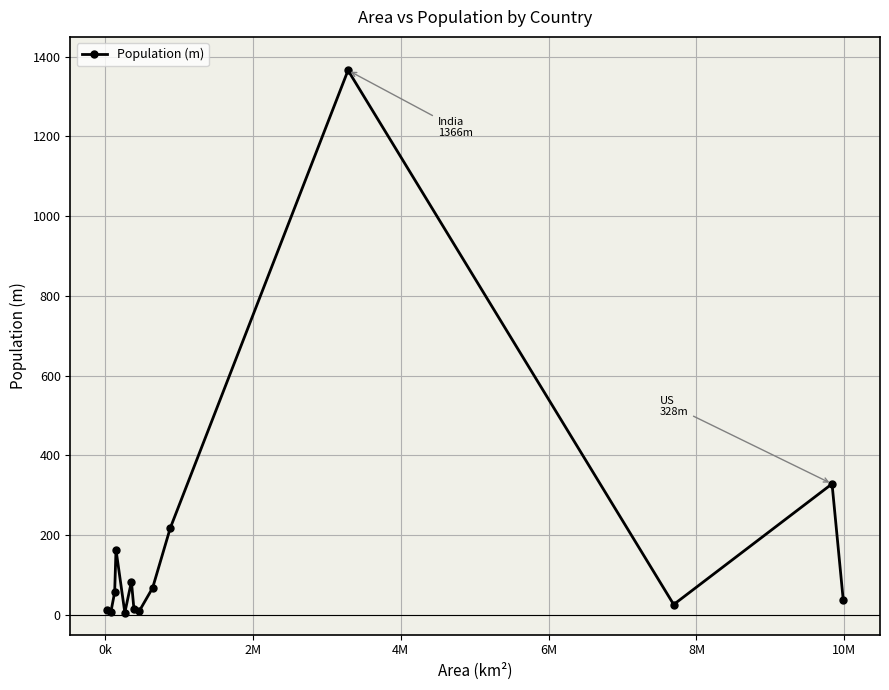

What is the value of the 14th point from the left?

37.6